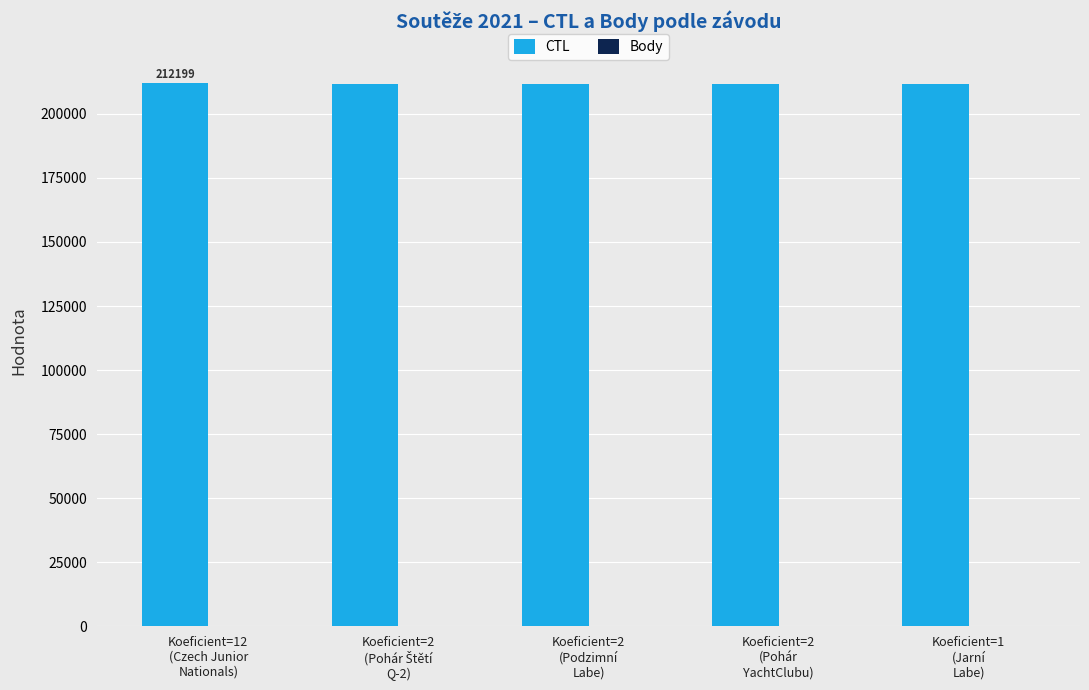

What is the maximum value shown in the chart?

212199